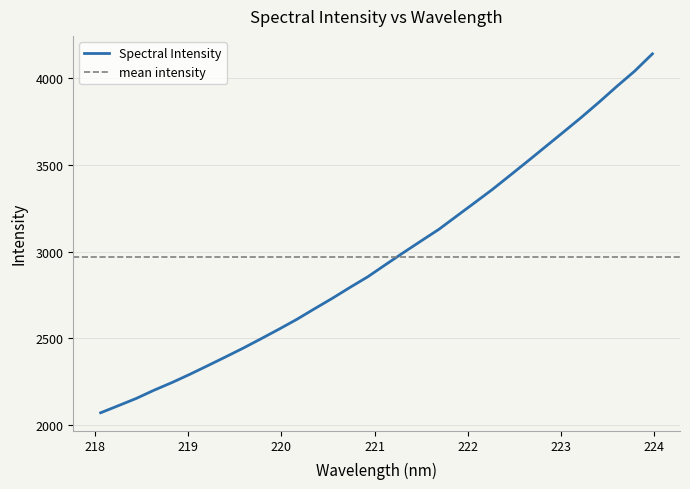

What is the difference between the maximum and second lowest values?

2029.0